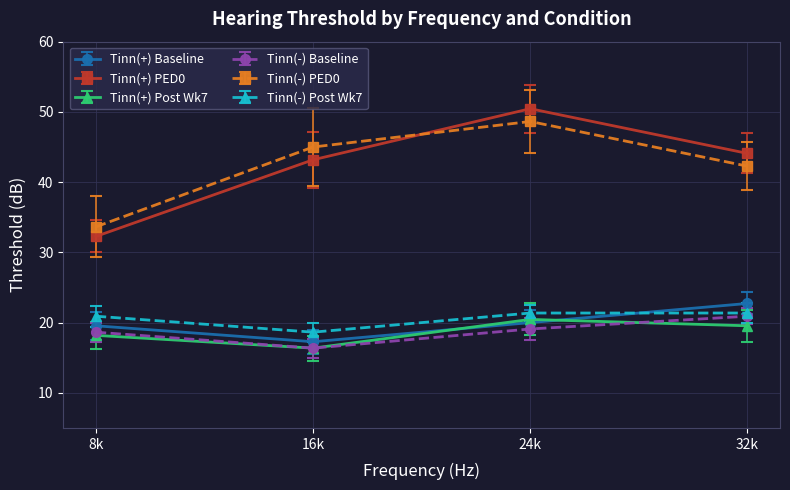

Which series has the widest spread of values?

Tinn(+) PED0